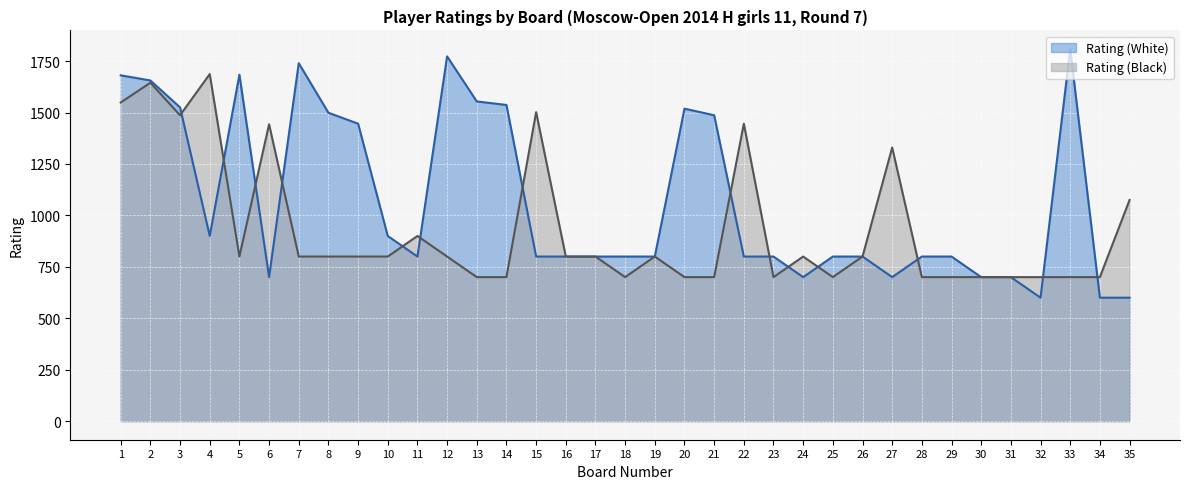

List the series in order of their overall mean, highest first.

Rating (White), Rating (Black)